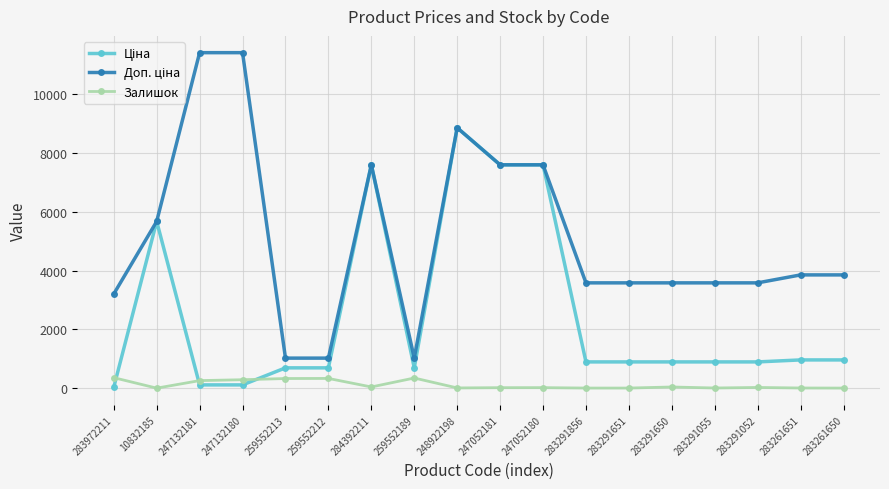

What is the value of the Залишок point at the 14th from the left?

43.0